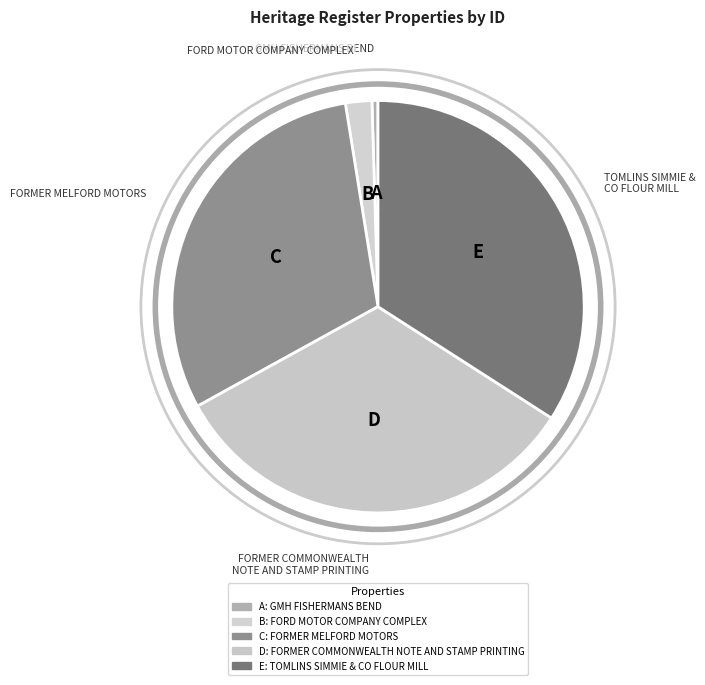

How many segments does this pie chart have?

5